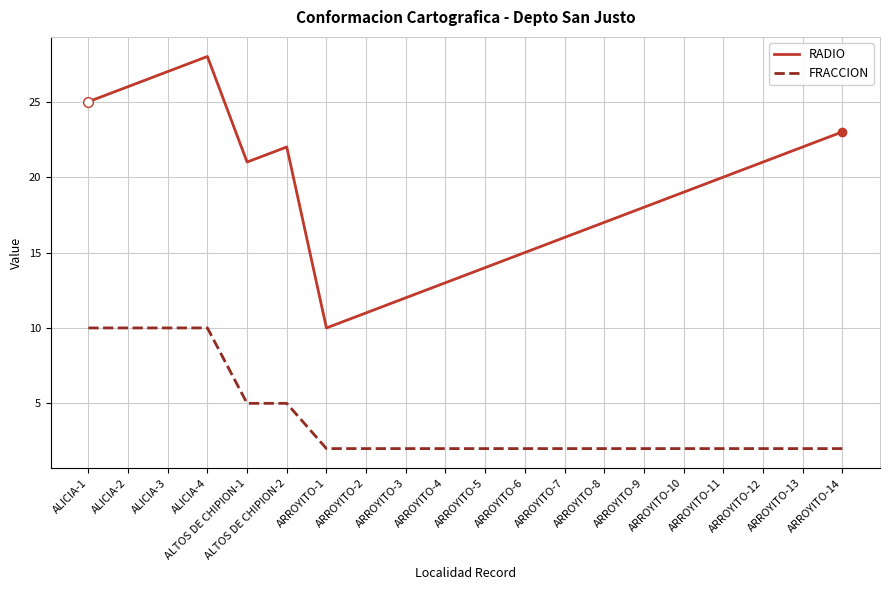

Is it true that FRACCION equals 3 at ARROYITO-3?

False